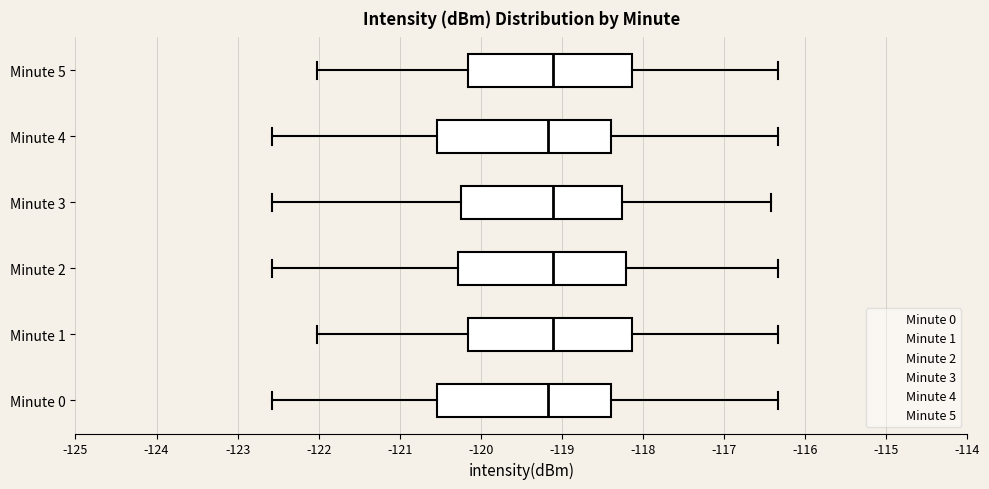

Reading bottom to top, transcribe this box plot: for each box, give where its median line is, the range the box spans, and where its two whiskers end, as read against the x-axis. The values are not printed on the chart, so give them approximately, as read against the axis.

Minute 0: median -119.2, box -120.5 to -118.4, whiskers -122.6 to -116.3
Minute 1: median -119.1, box -120.2 to -118.1, whiskers -122.0 to -116.3
Minute 2: median -119.1, box -120.3 to -118.2, whiskers -122.6 to -116.3
Minute 3: median -119.1, box -120.2 to -118.3, whiskers -122.6 to -116.4
Minute 4: median -119.2, box -120.5 to -118.4, whiskers -122.6 to -116.3
Minute 5: median -119.1, box -120.2 to -118.1, whiskers -122.0 to -116.3